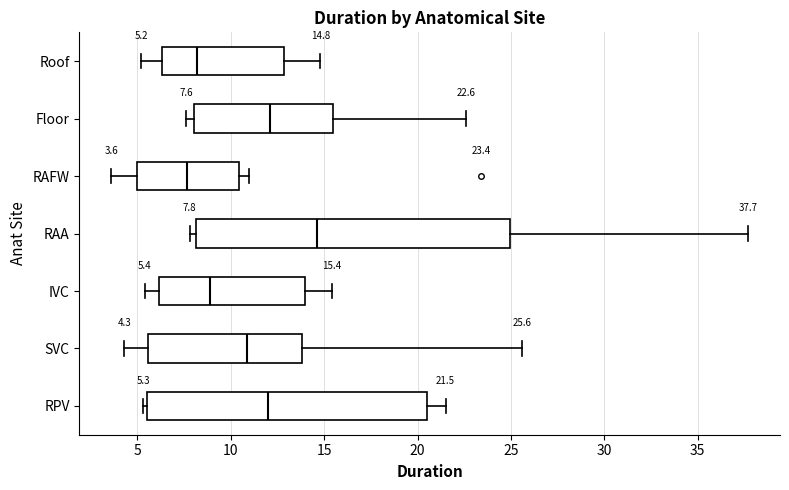

Comparing the boxes themselves (not the whiskers), which one is the widest?

RAA